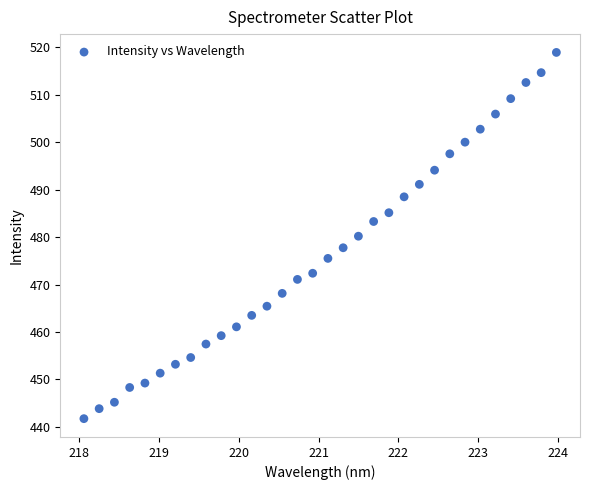

What is the range of Y values (max minus min)?

77.1